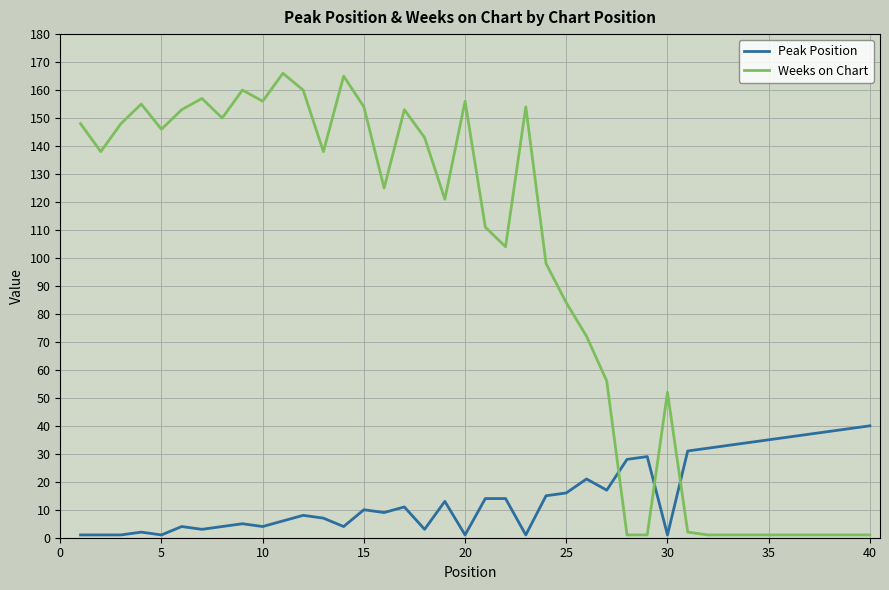

How many lines are shown in the chart?

2